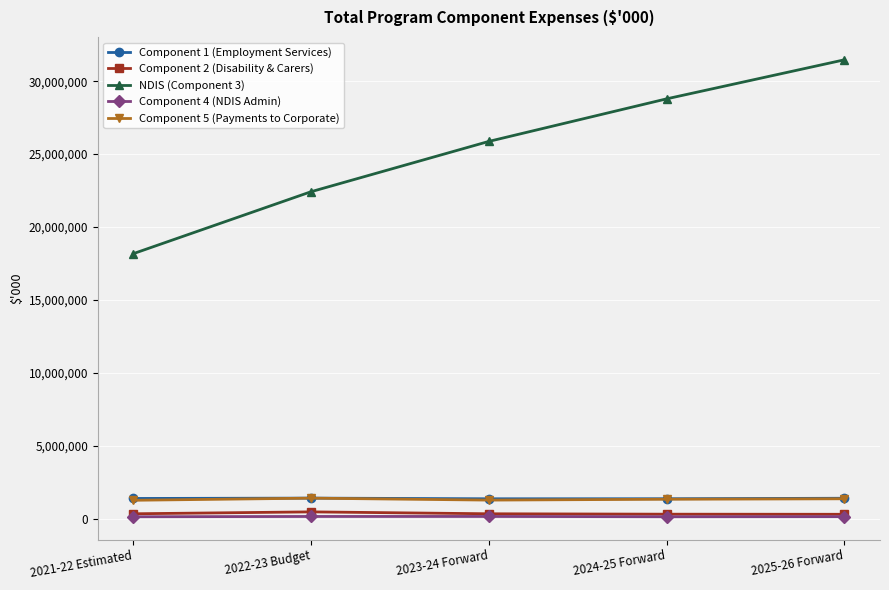

Which category has the highest value across all series?

2025-26 Forward